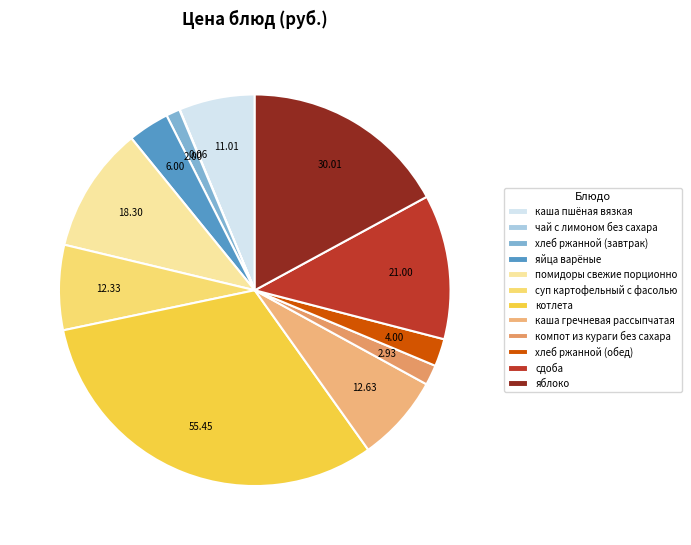

The сдоба slice represents 1% of the pie. True or false?

False